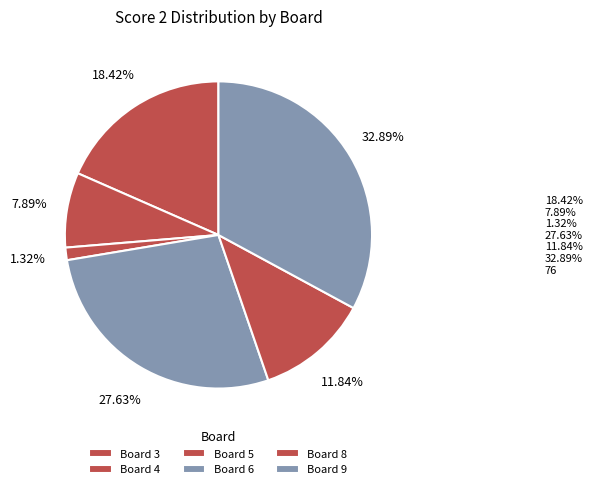

Which has a higher value, Board 6 or Board 3?

Board 6